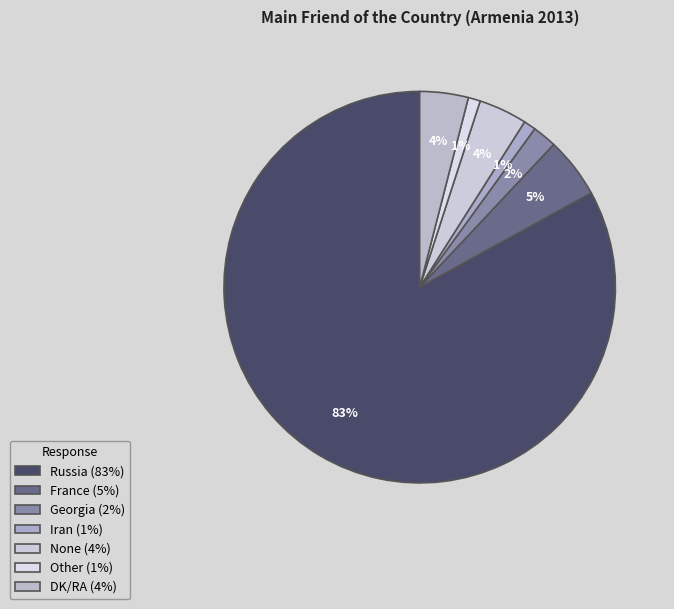

How many segments does this pie chart have?

7